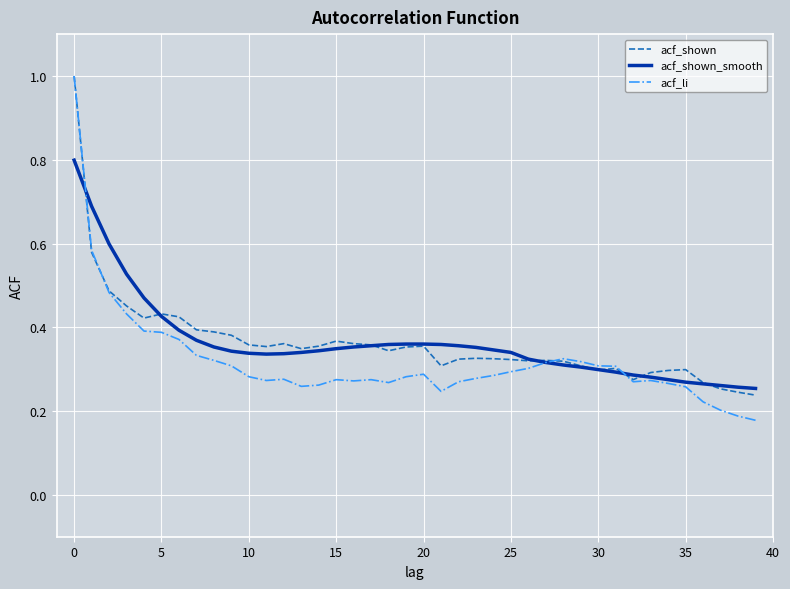

Which series has the widest spread of values?

acf_li